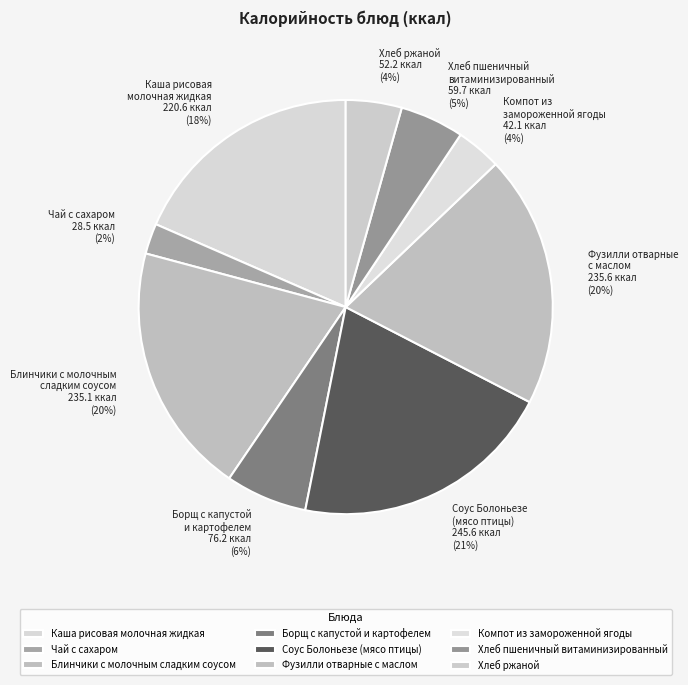

Is there any slice that represents more than half of the pie?

No